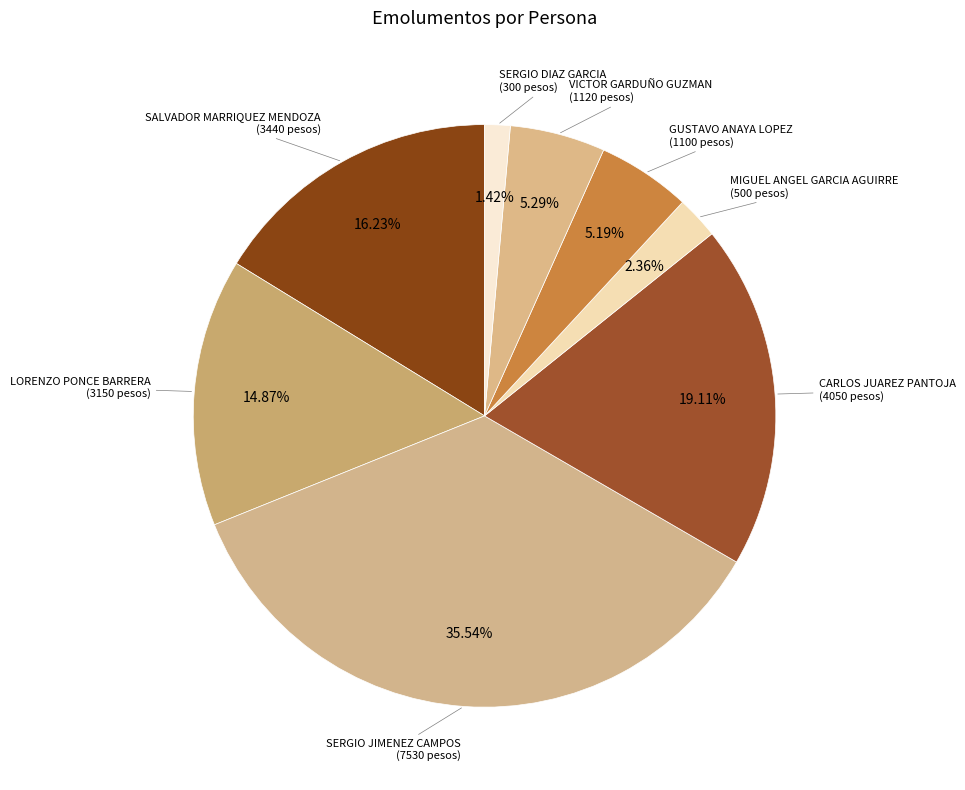

How many segments does this pie chart have?

8